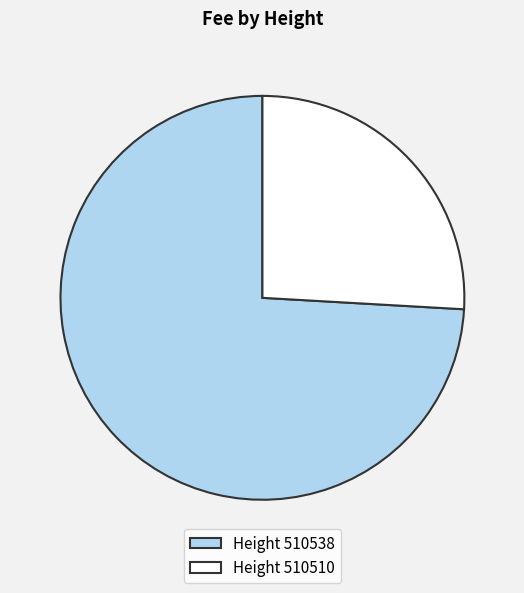

Which category has the biggest portion of the pie?

Height 510538